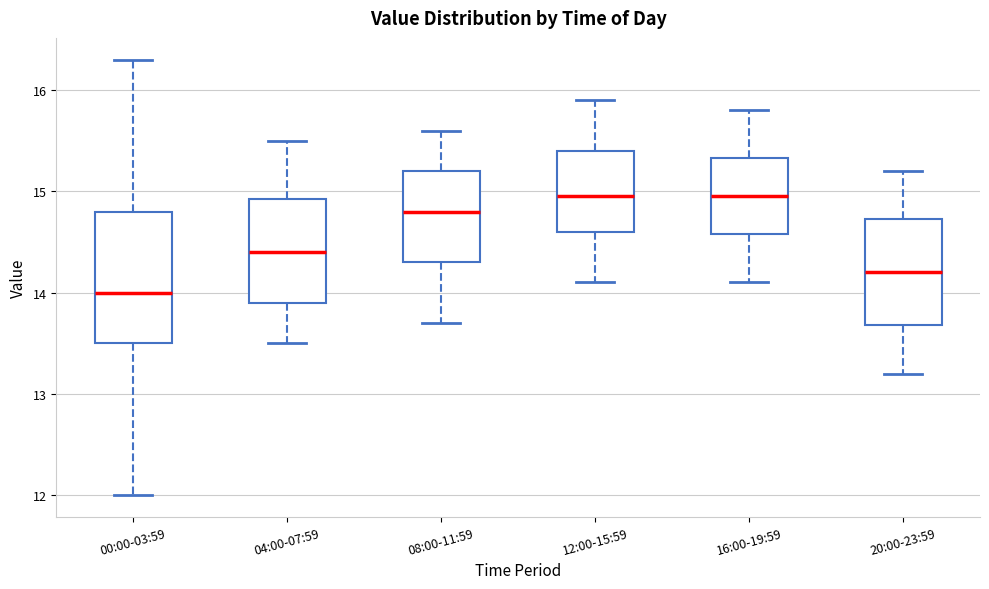

Where does the upper whisker of the box for 20:00-23:59 end on the y-axis? The values are not printed on the chart, so give them approximately, as read against the axis.

15.2